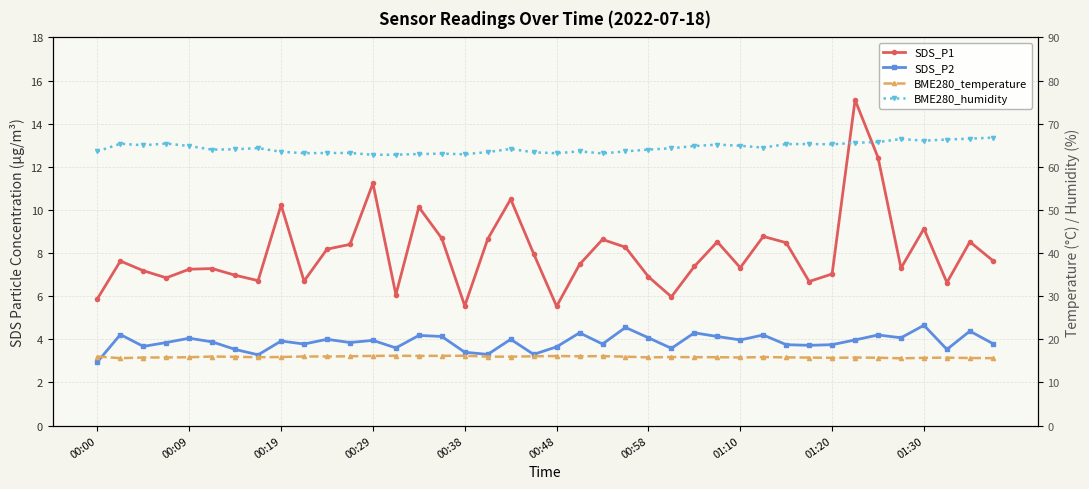

What is the total value across all series at 00:00?

88.4